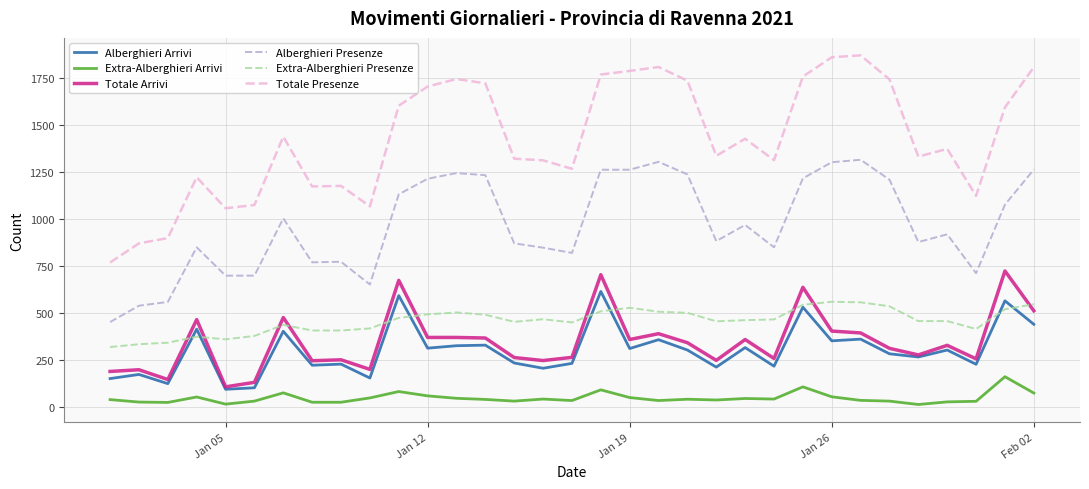

Which series has the widest spread of values?

Totale Presenze